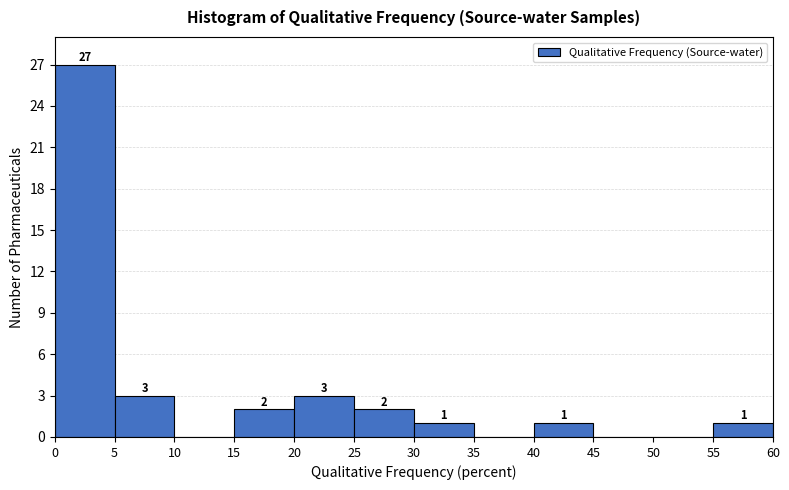

Over which range of the x-axis is the bar tallest?

0 to 5